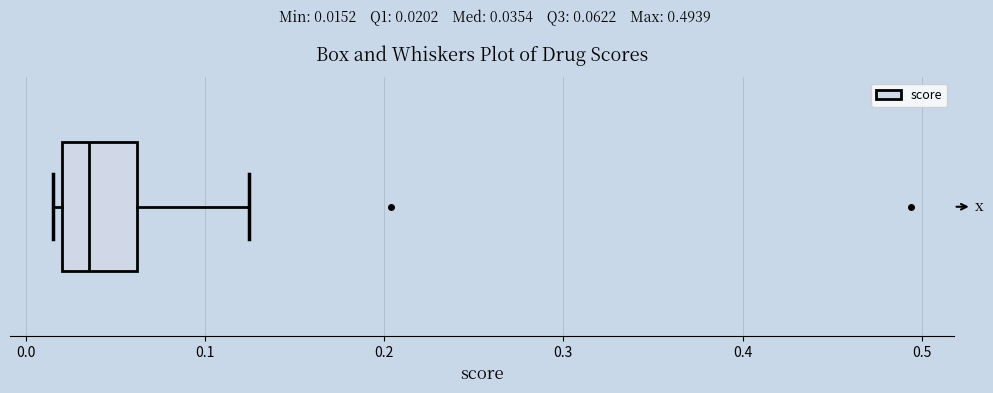

Where does the right whisker of the box end on the x-axis? The values are not printed on the chart, so give them approximately, as read against the axis.

0.12